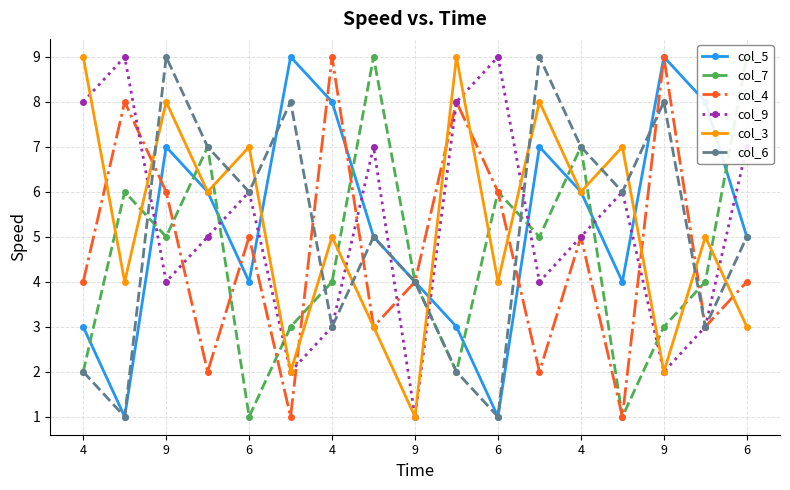

Where does the col_3 series first go above 5?

4